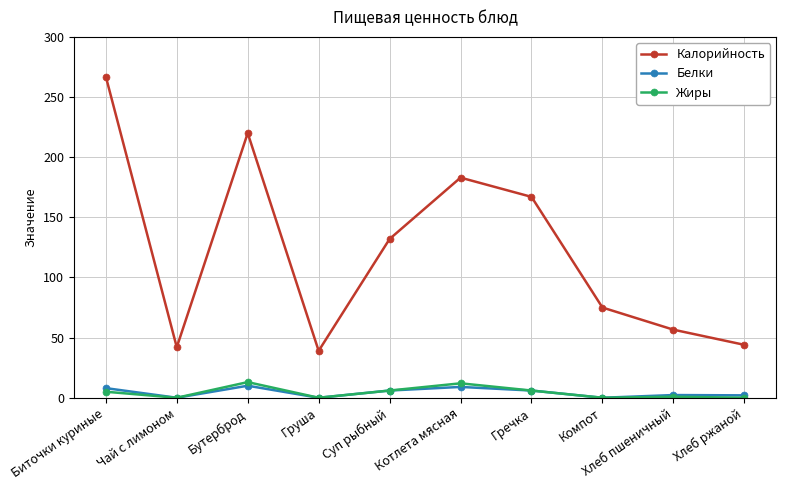

True or false: Жиры and Калорийность cross at least once.

False